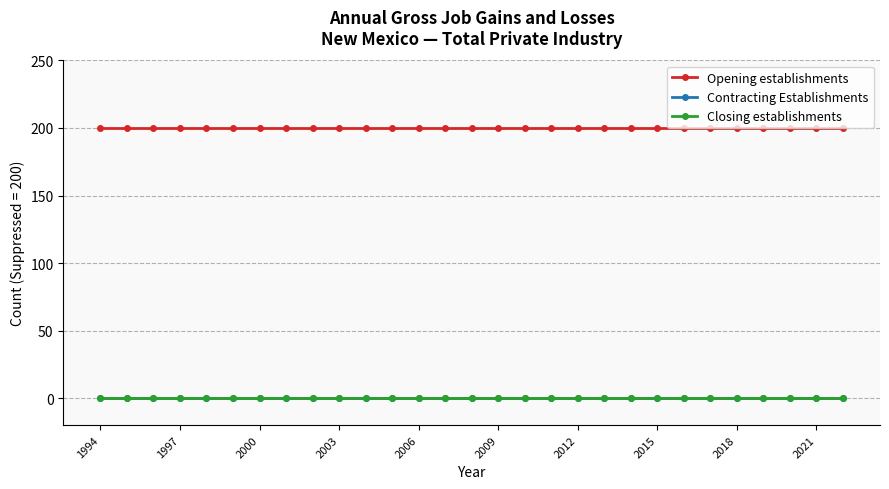

Which series has the largest total across all categories?

Opening establishments